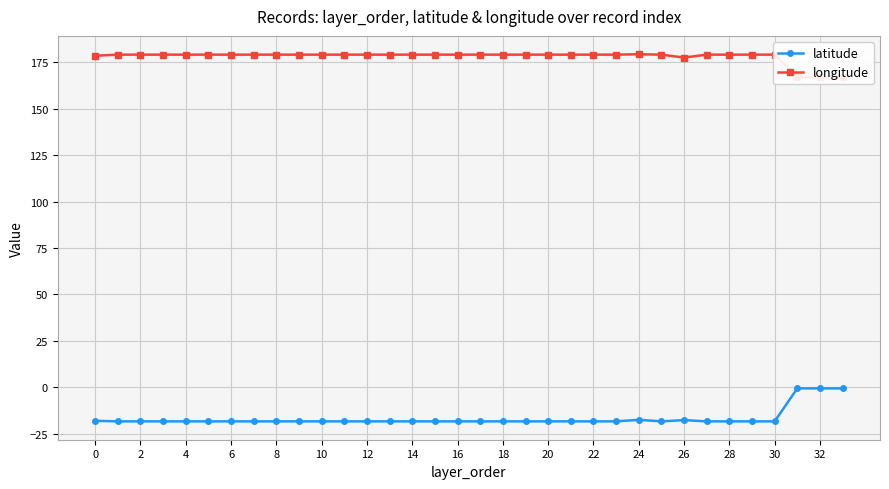

Where is the first local maximum for latitude?

24